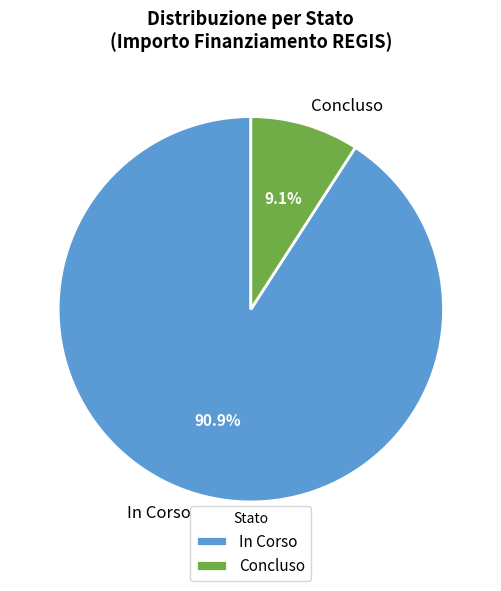

What percentage do In Corso and Concluso together represent?

100.0%